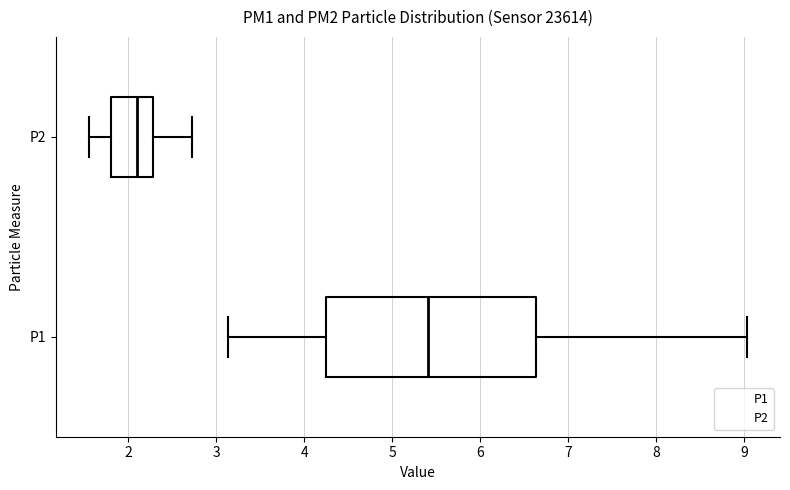

Comparing the boxes themselves (not the whiskers), which one is the widest?

P1